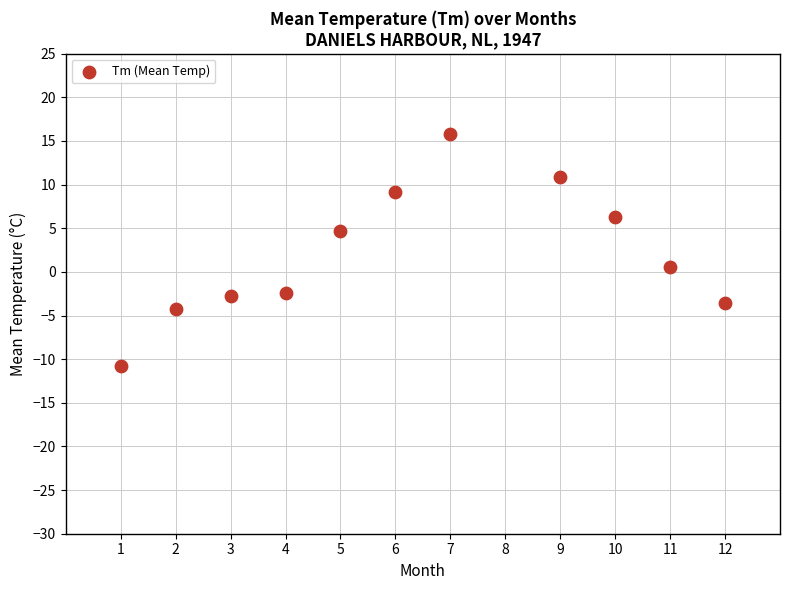

What is the range of X values (max minus min)?

11.0